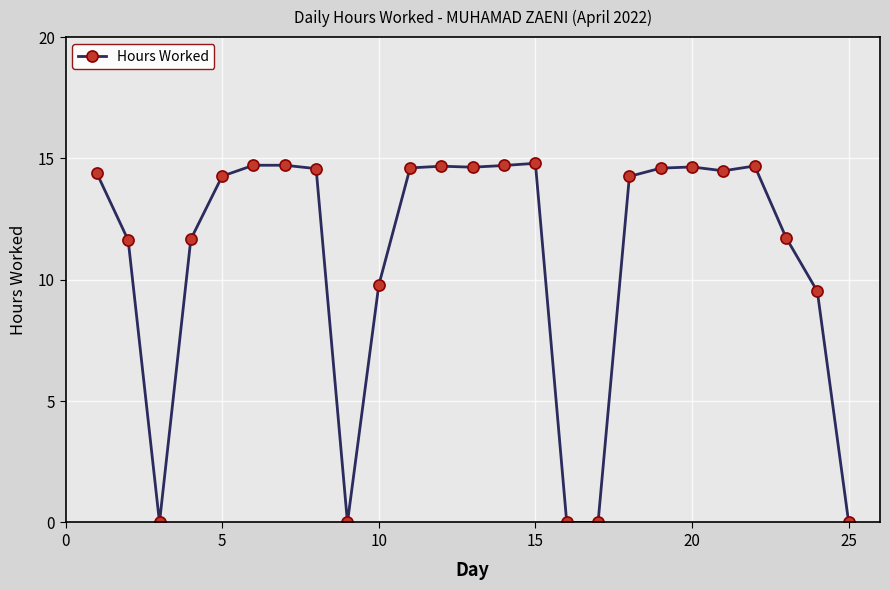

True or false: the data has more than 0 interior local peaks.

True